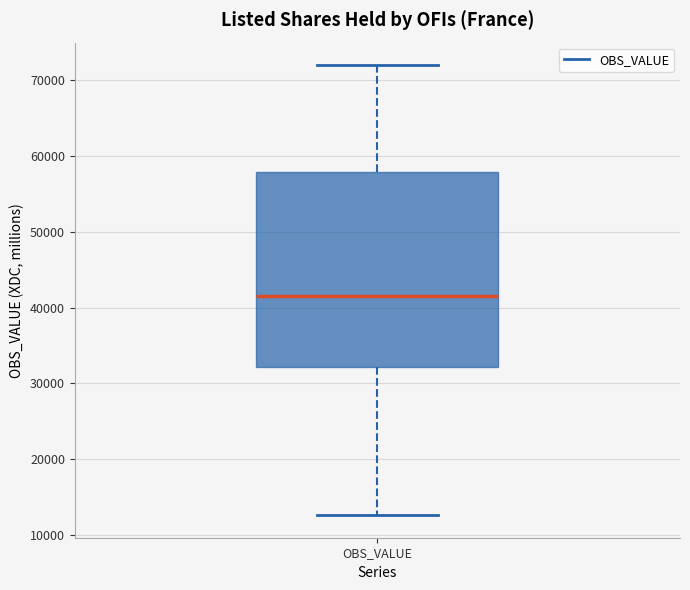

Where is the lower edge of the box for OBS_VALUE on the y-axis? The values are not printed on the chart, so give them approximately, as read against the axis.

32000